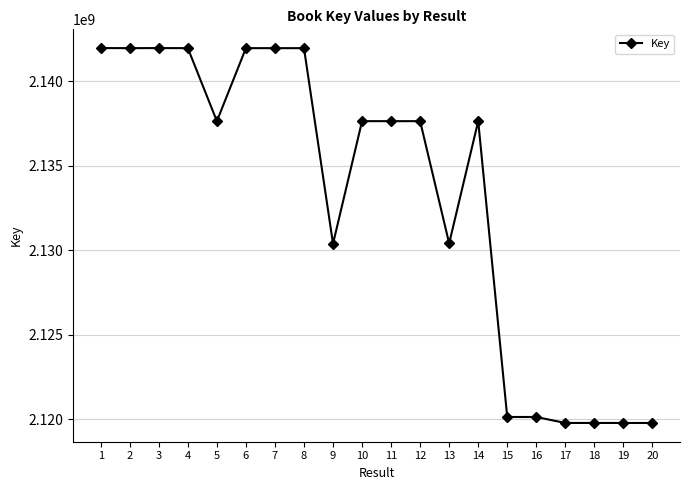

The value at 14 is 556425512. True or false?

False